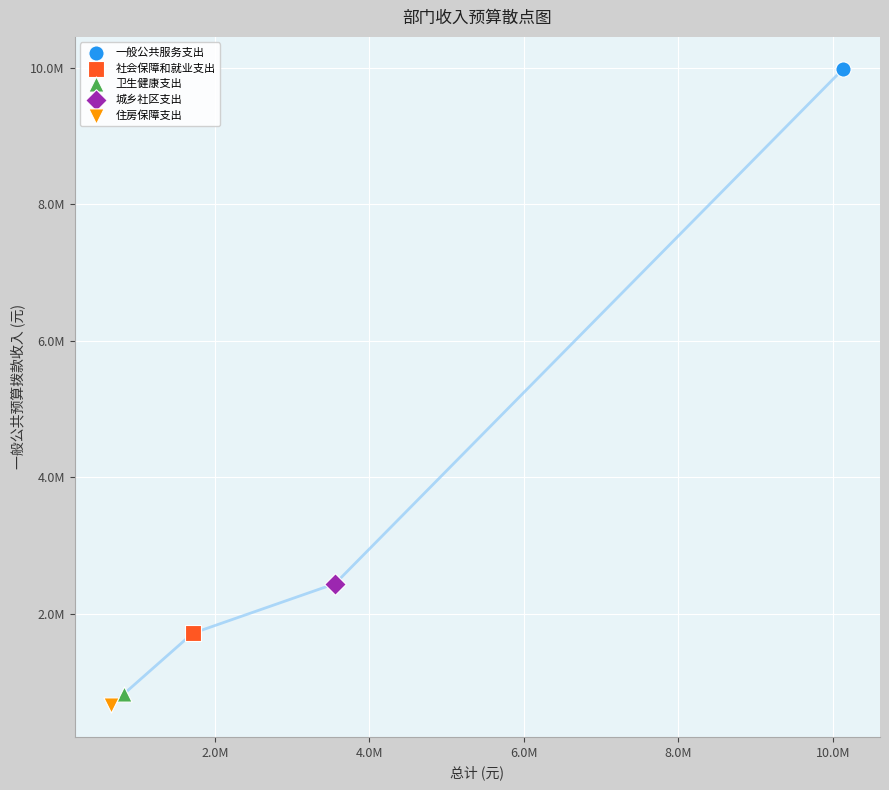

Which series contains the highest Y value?

一般公共服务支出